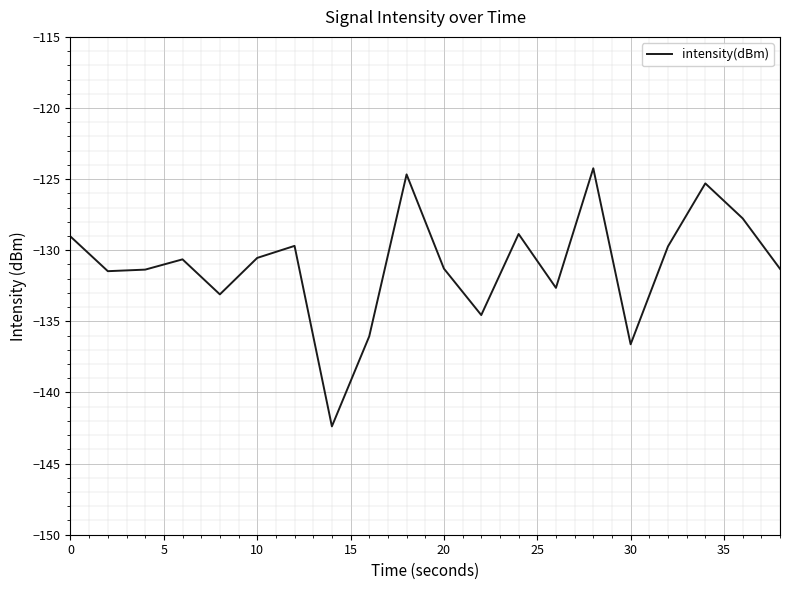

What is the minimum value shown in the chart?

-142.4